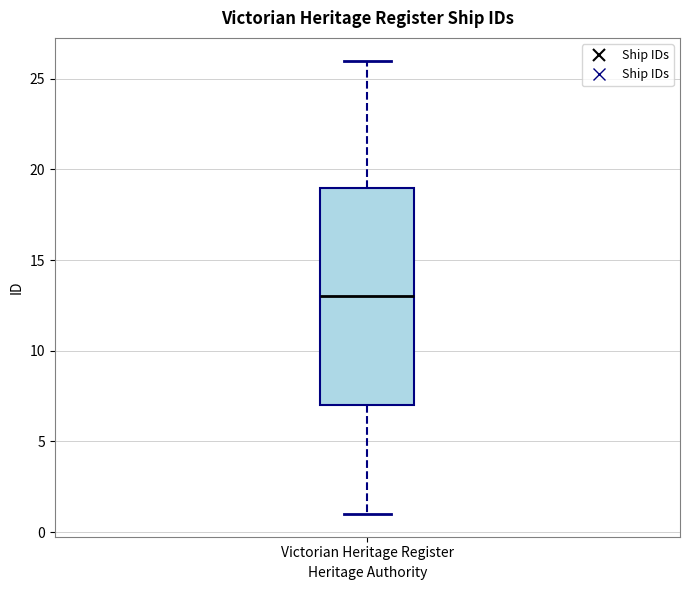

Where does the upper whisker of the box for Victorian Heritage Register end on the y-axis? The values are not printed on the chart, so give them approximately, as read against the axis.

26